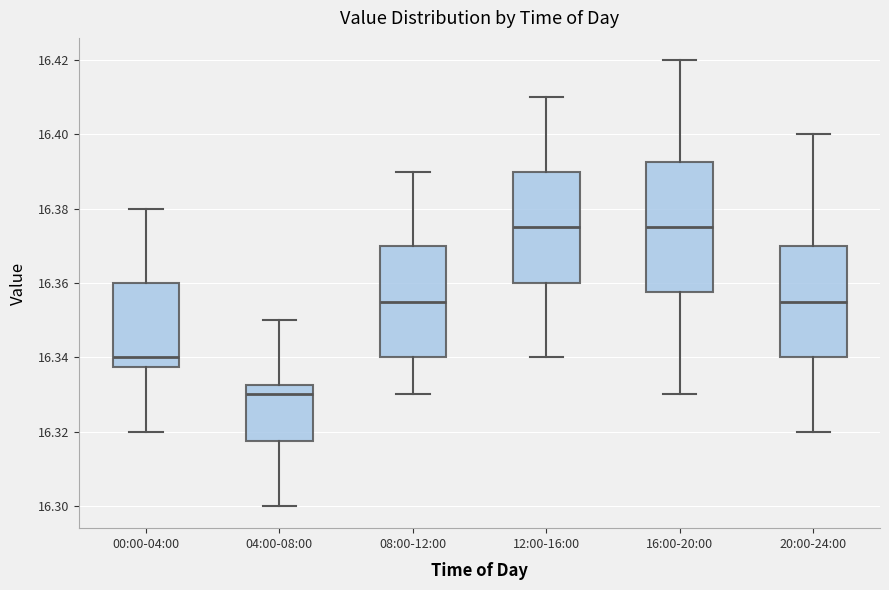

Reading left to right, transcribe this box plot: for each box, give where its median line is, the range the box spans, and where its two whiskers end, as read against the y-axis. The values are not printed on the chart, so give them approximately, as read against the axis.

00:00-04:00: median 16.340, box 16.338 to 16.360, whiskers 16.320 to 16.380
04:00-08:00: median 16.330, box 16.318 to 16.332, whiskers 16.300 to 16.350
08:00-12:00: median 16.356, box 16.340 to 16.370, whiskers 16.330 to 16.390
12:00-16:00: median 16.376, box 16.360 to 16.390, whiskers 16.340 to 16.410
16:00-20:00: median 16.376, box 16.358 to 16.392, whiskers 16.330 to 16.420
20:00-24:00: median 16.356, box 16.340 to 16.370, whiskers 16.320 to 16.400